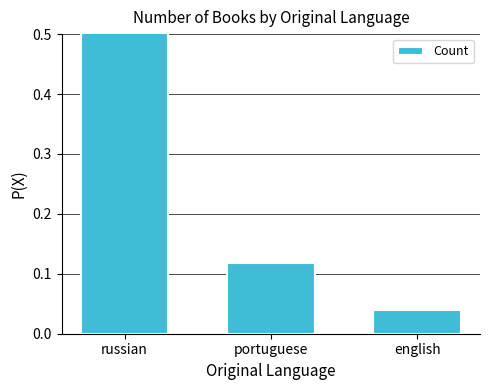

Which label corresponds to the largest value in the chart?

russian